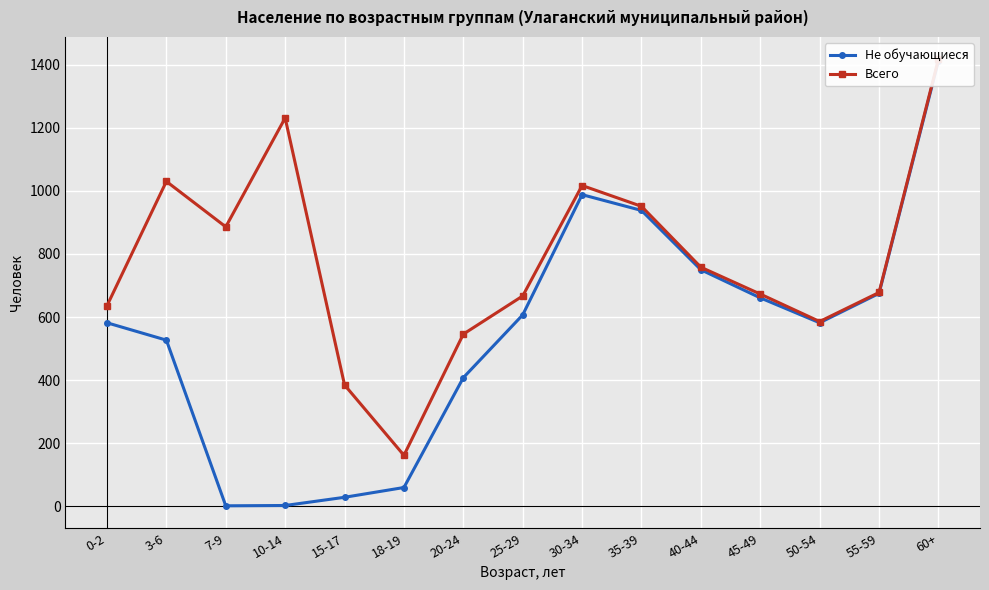

Does the chart display data point markers on the line(s)?

Yes